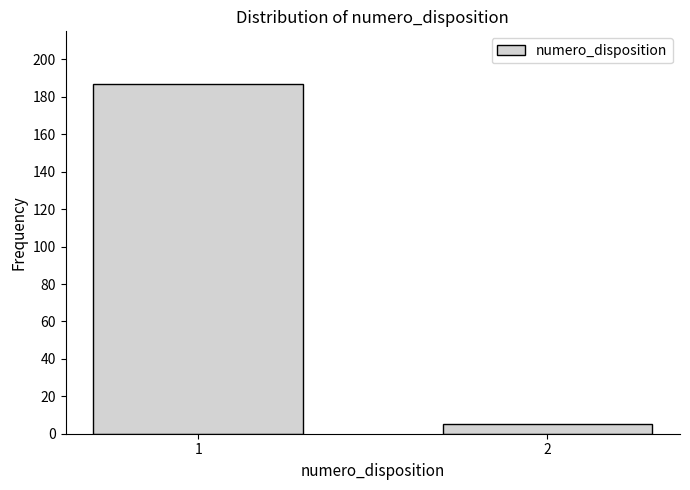

Reading right to left, transcribe all the data shown in this chart.

5	187